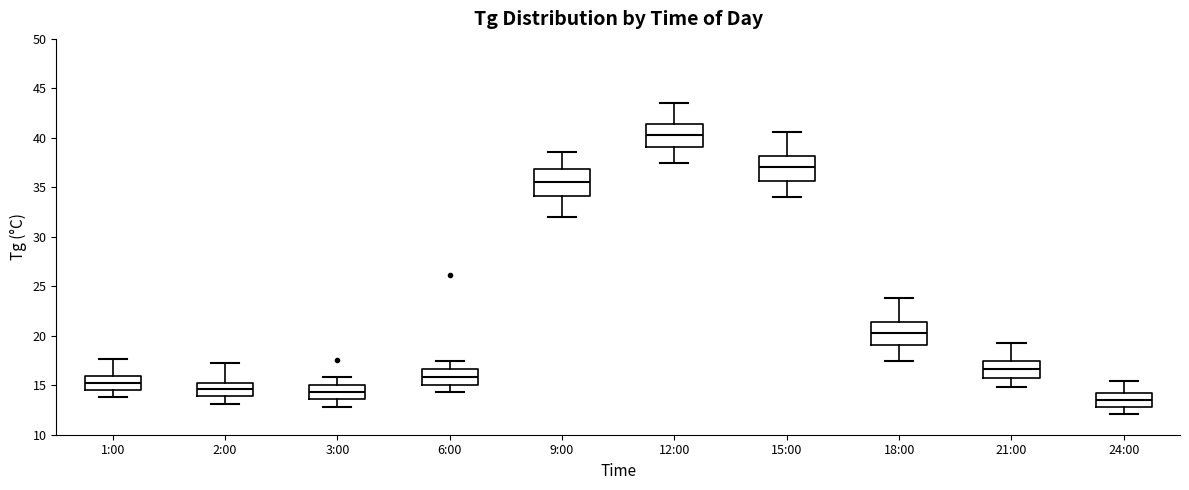

Reading left to right, transcribe this box plot: for each box, give where its median line is, the range the box spans, and where its two whiskers end, as read against the y-axis. The values are not printed on the chart, so give them approximately, as read against the axis.

1:00: median 15.5, box 14.5 to 16.0, whiskers 14.0 to 17.5
2:00: median 14.5, box 14.0 to 15.5, whiskers 13.0 to 17.0
3:00: median 14.5, box 13.5 to 15.0, whiskers 13.0 to 16.0
6:00: median 16.0, box 15.0 to 16.5, whiskers 14.5 to 17.5
9:00: median 35.5, box 34.0 to 37.0, whiskers 32.0 to 38.5
12:00: median 40.5, box 39.0 to 41.5, whiskers 37.5 to 43.5
15:00: median 37.0, box 35.5 to 38.0, whiskers 34.0 to 40.5
18:00: median 20.5, box 19.0 to 21.5, whiskers 17.5 to 24.0
21:00: median 16.5, box 15.5 to 17.5, whiskers 15.0 to 19.5
24:00: median 13.5, box 13.0 to 14.5, whiskers 12.0 to 15.5